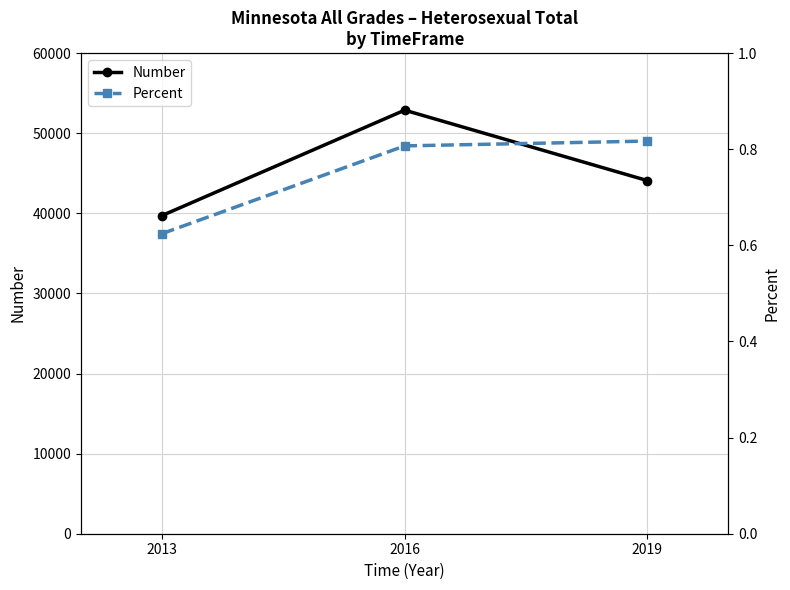

Between 2016 and 2019, which series saw the biggest shift?

Number